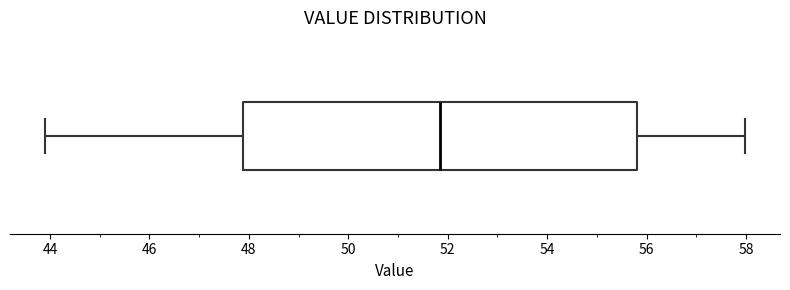

Read this box plot against the x-axis: the position of the median line, the range covered by the box, and the ends of both whiskers. The values are not printed on the chart, so give them approximately, as read against the axis.

median 51.8, box 47.8 to 55.8, whiskers 44.0 to 58.0